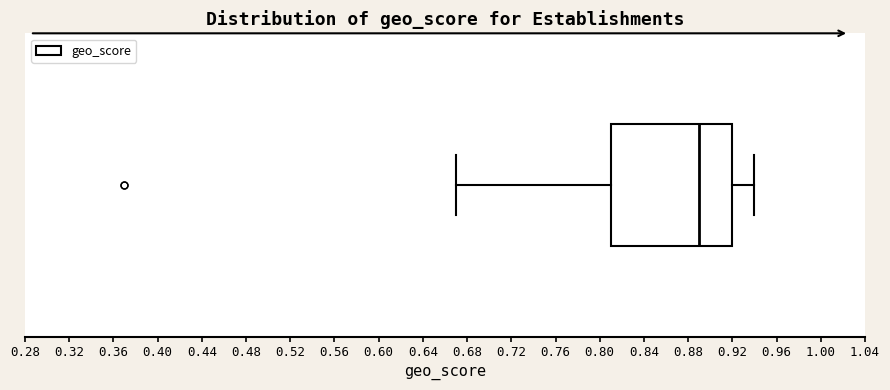

Transcribe this box plot: give where the median line is, the range the box spans, and where the two whiskers end, as read against the x-axis. The values are not printed on the chart, so give them approximately, as read against the axis.

median 0.89, box 0.81 to 0.92, whiskers 0.67 to 0.94